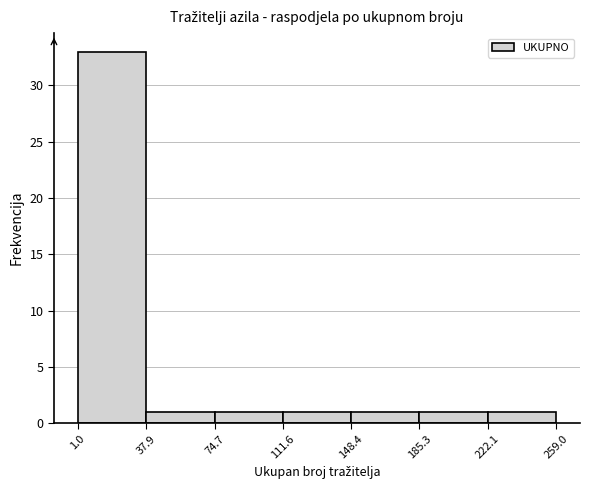

Reading left to right, transcribe this chart: for each bar, give the range it covers on the x-axis and its height. The values are not printed on the chart, so give them approximately, as read against the axis.

1.0 to 37.9: 33
37.9 to 74.7: 1
74.7 to 111.6: 1
111.6 to 148.4: 1
148.4 to 185.3: 1
185.3 to 222.1: 1
222.1 to 259.0: 1